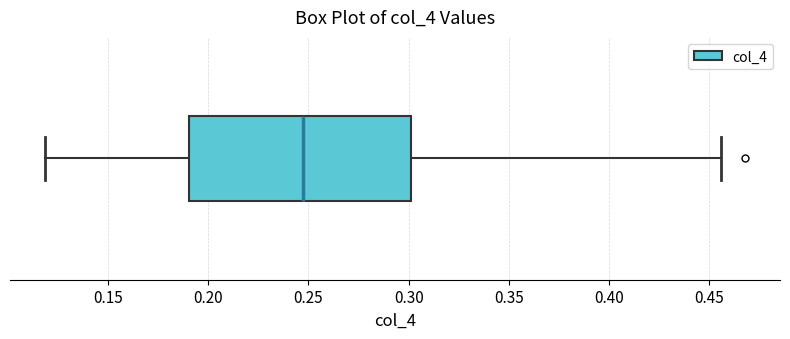

Read this box plot against the x-axis: the position of the median line, the range covered by the box, and the ends of both whiskers. The values are not printed on the chart, so give them approximately, as read against the axis.

median 0.245, box 0.190 to 0.300, whiskers 0.120 to 0.455